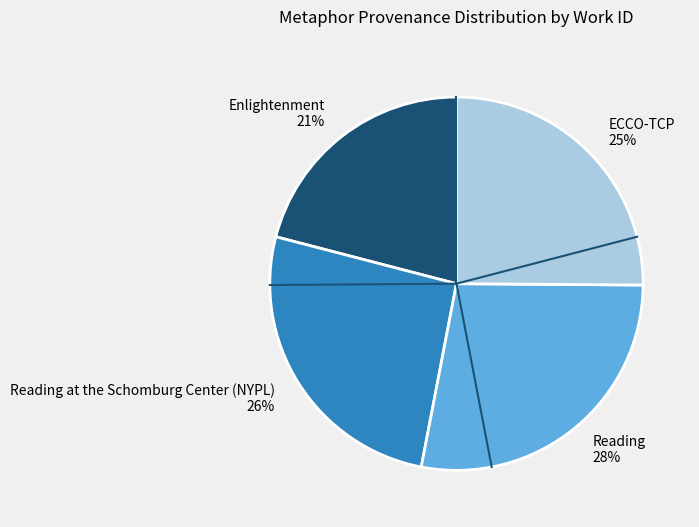

Do ECCO-TCP and Reading together represent more than half of the pie?

Yes